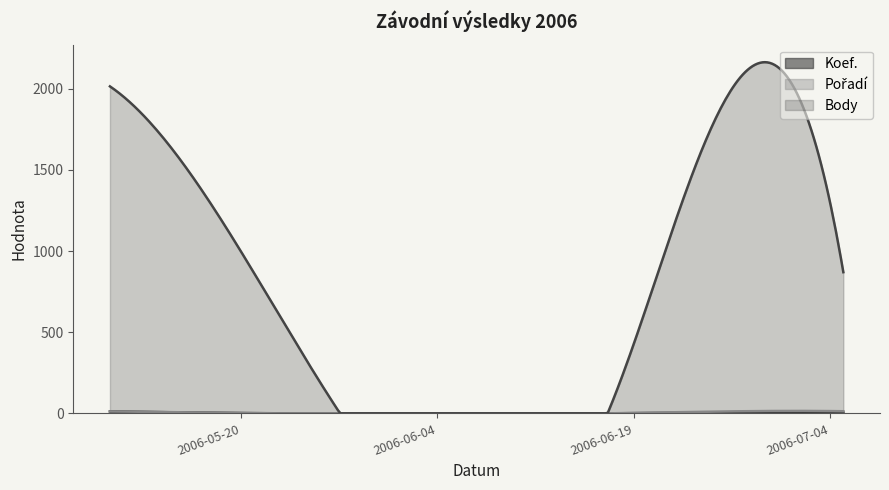

Between 2006-05-10 and 2006-05-20, which series saw the biggest shift?

Body